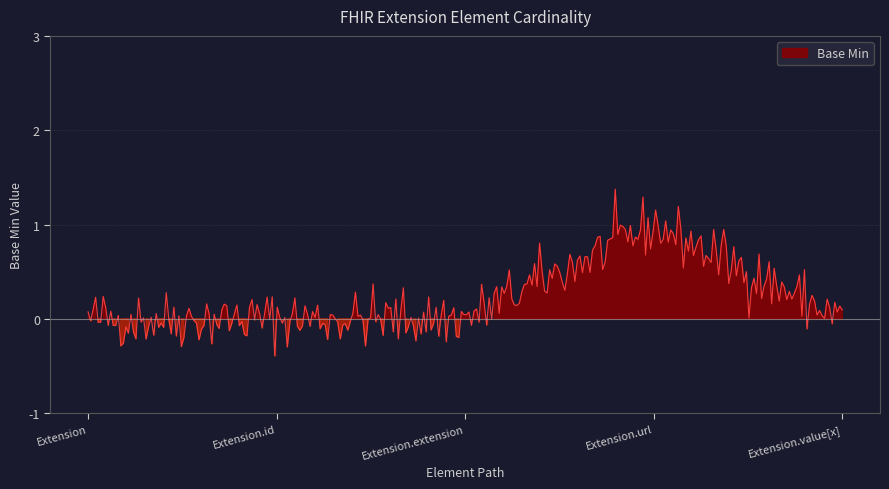

Between Extension.url and Extension.extension, which is larger?

Extension.url